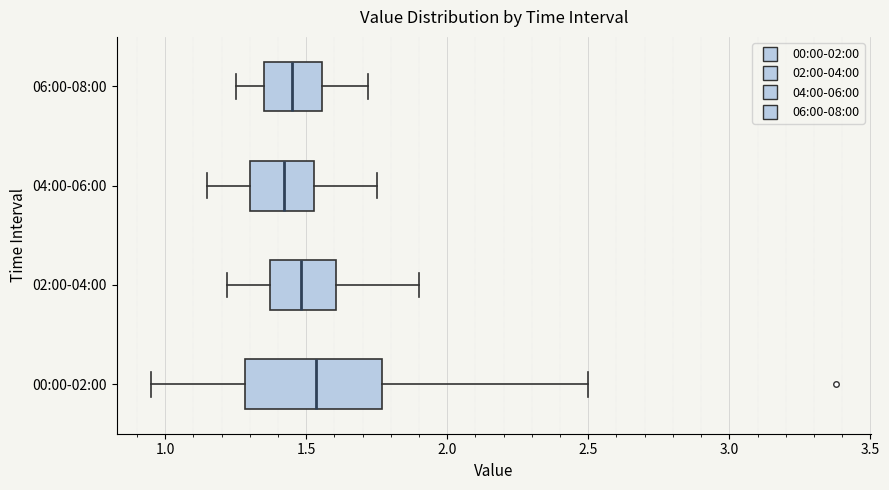

Reading bottom to top, read every box against the x-axis: the position of its median line, the range the box covers, and the ends of its whiskers. The values are not printed on the chart, so give them approximately, as read against the axis.

00:00-02:00: median 1.55, box 1.30 to 1.75, whiskers 0.95 to 2.50
02:00-04:00: median 1.50, box 1.35 to 1.60, whiskers 1.20 to 1.90
04:00-06:00: median 1.40, box 1.30 to 1.55, whiskers 1.15 to 1.75
06:00-08:00: median 1.45, box 1.35 to 1.55, whiskers 1.25 to 1.70